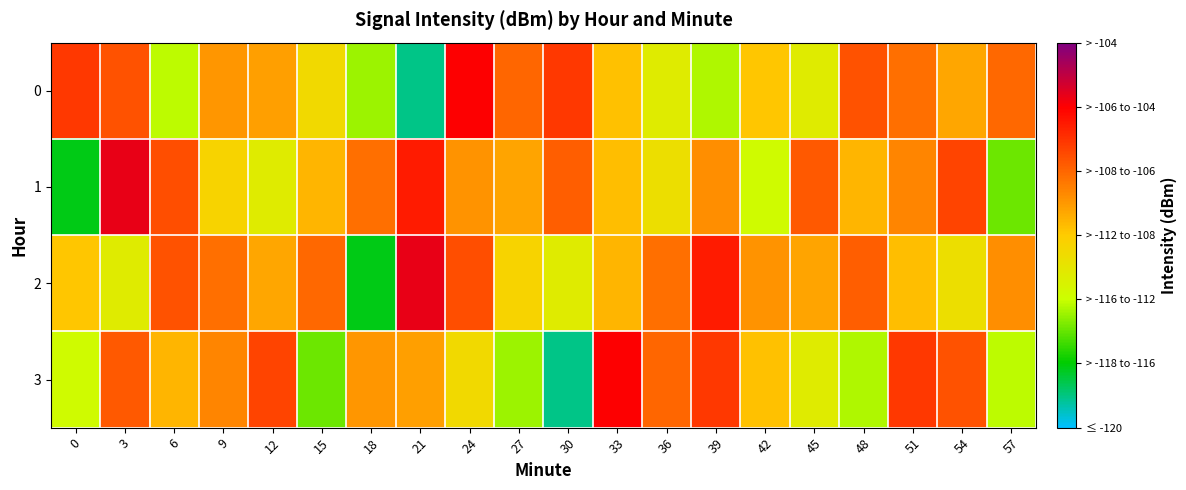

What is the difference between the highest and lowest values at 57?

8.1